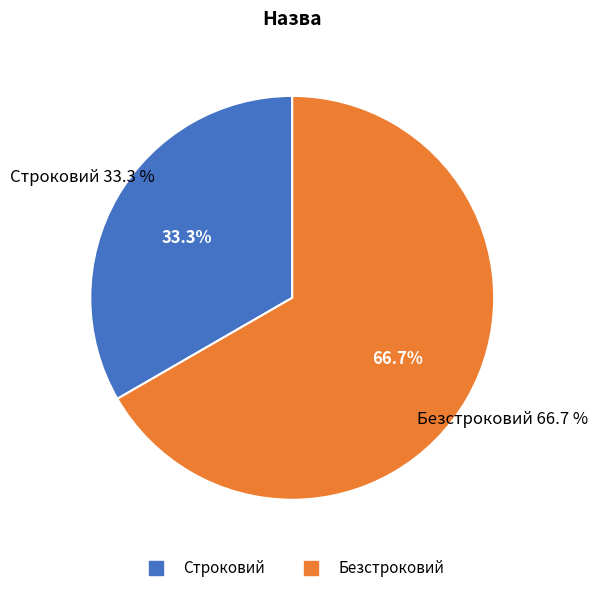

True or false: Строковий accounts for 19% of the total.

False